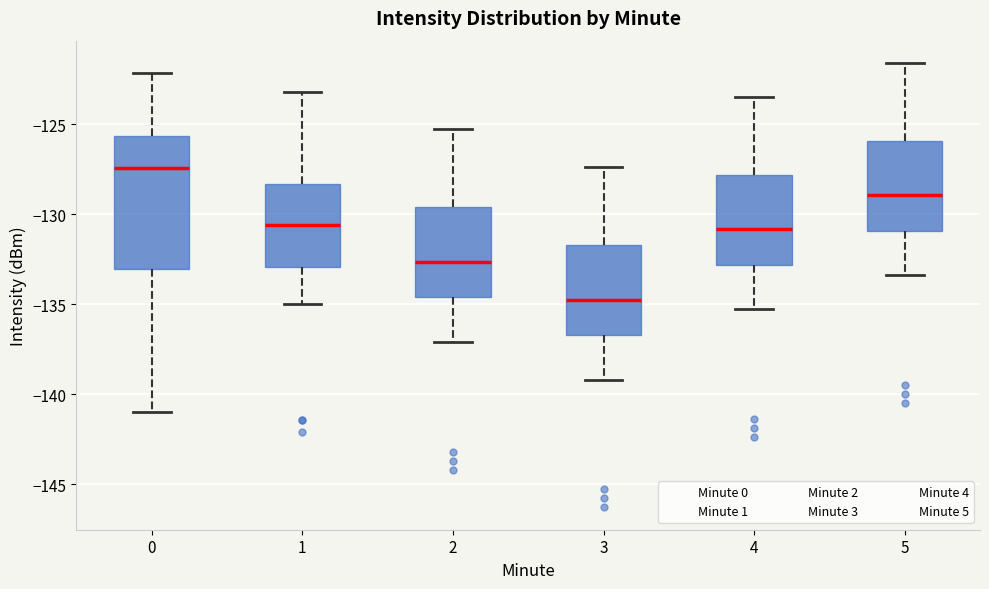

Where does the median line of the box at x = 2 sit on the y-axis? The values are not printed on the chart, so give them approximately, as read against the axis.

-132.5